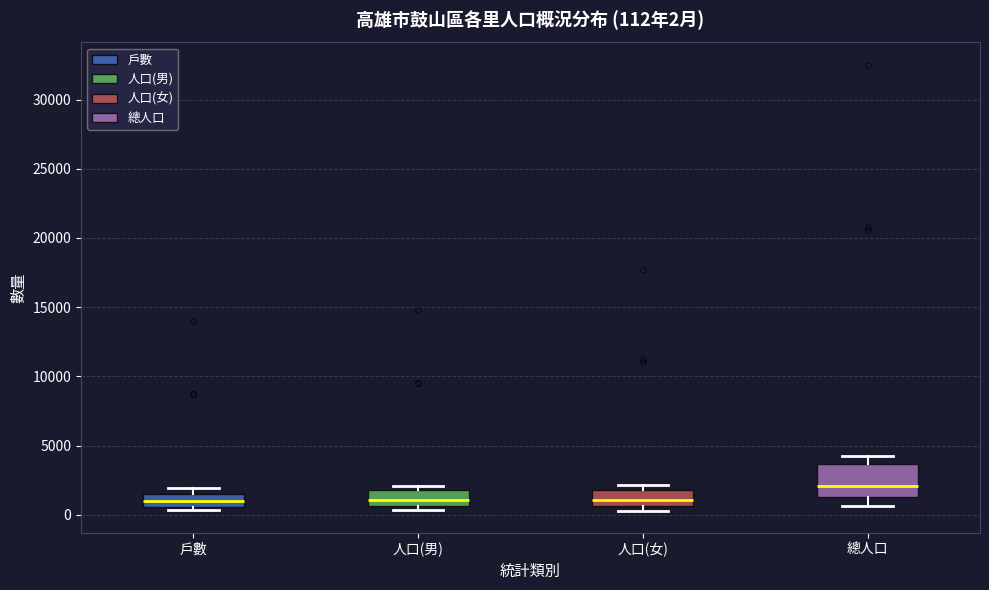

Which box is the tallest, from its lower edge to its upper edge?

總人口